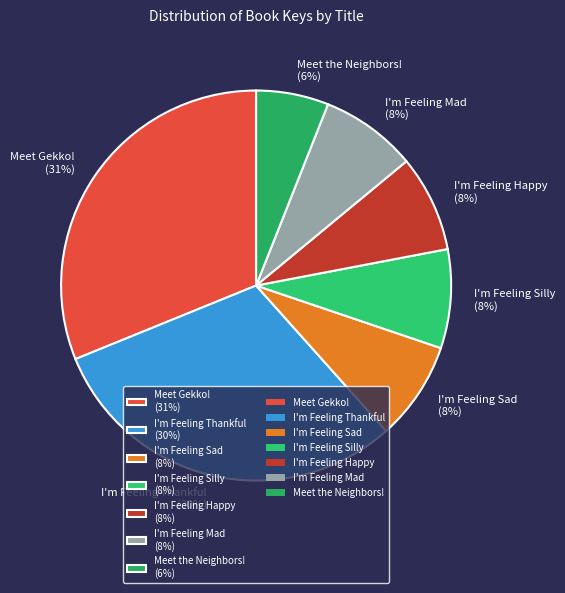

To the nearest percent, what percentage of the pie is I'm Feeling Thankful?

30%